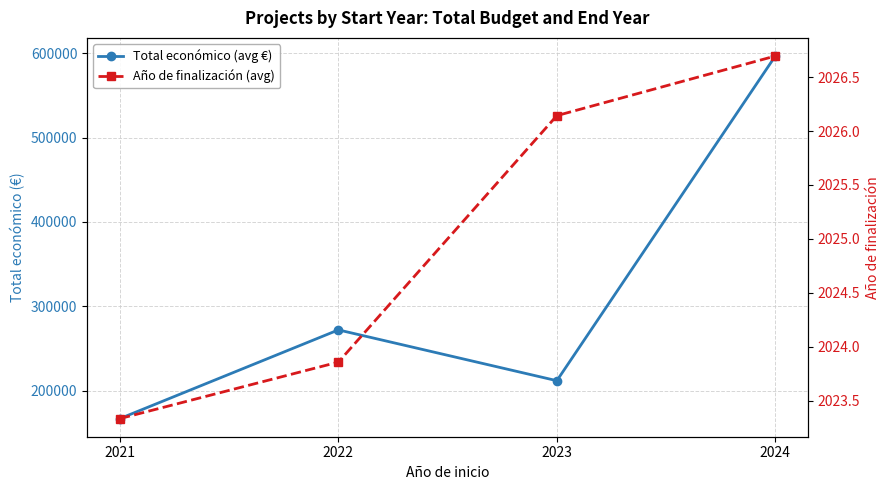

How many categories are shown in the chart?

4